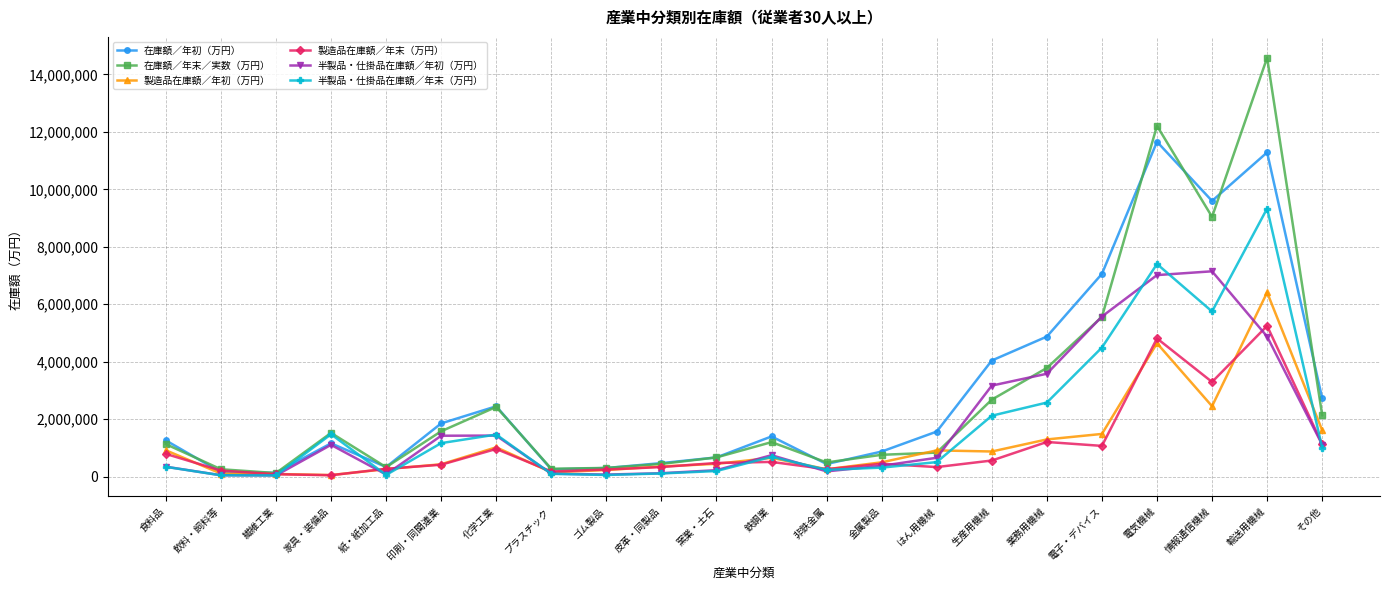

What is the highest value of the 半製品・仕掛品在庫額／年末（万円） series?

9332706